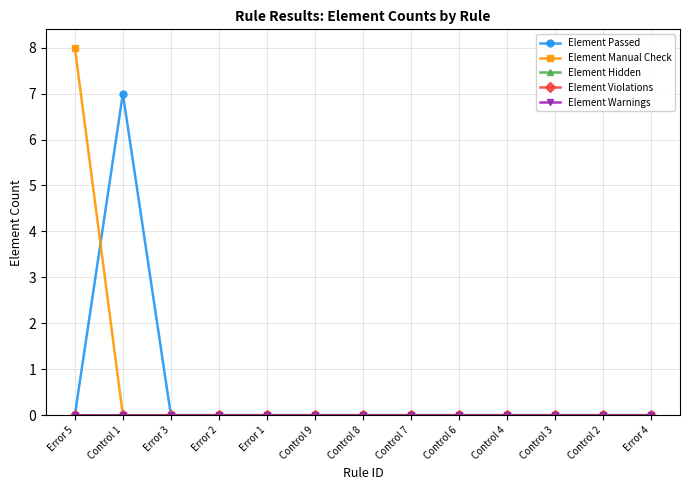

Count the number of data series in this chart.

5